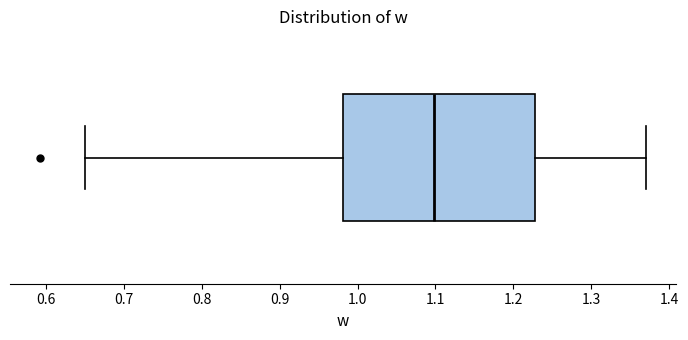

Where does the median line of the box sit on the x-axis? The values are not printed on the chart, so give them approximately, as read against the axis.

1.10